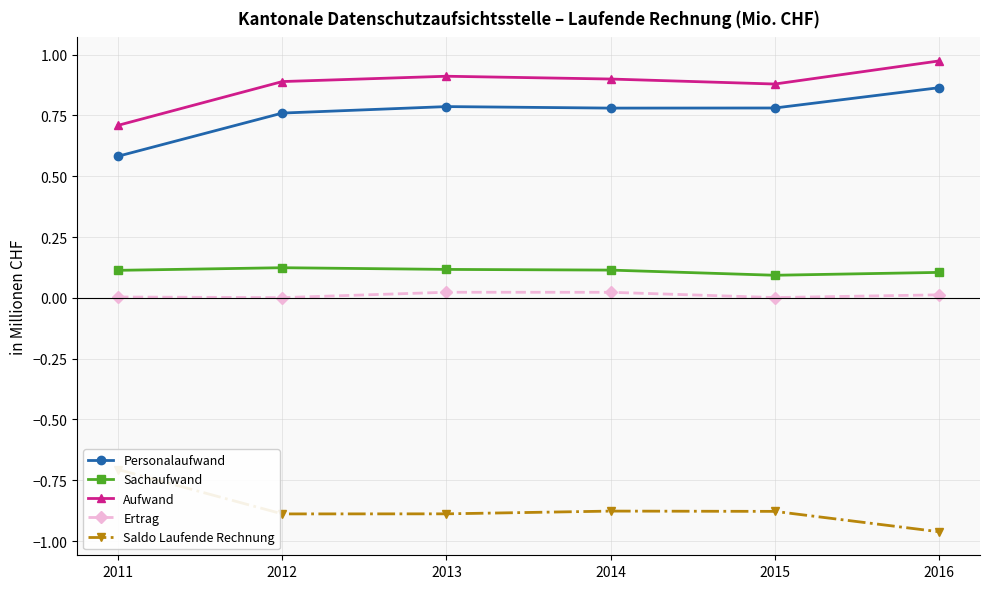

Which series has the largest total across all categories?

Aufwand